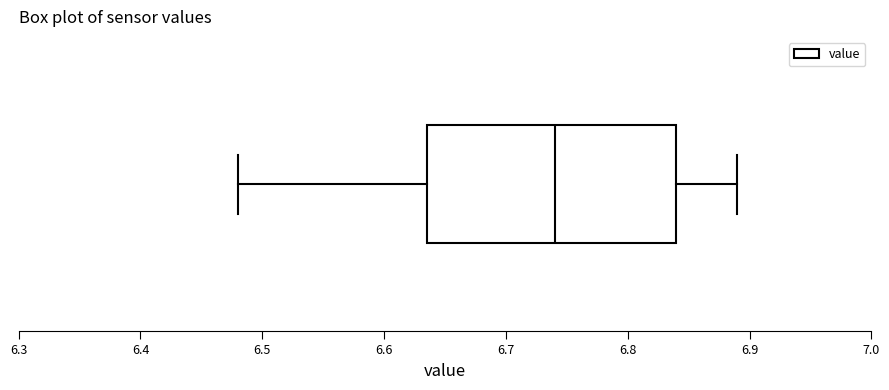

Transcribe this box plot: give where the median line is, the range the box spans, and where the two whiskers end, as read against the x-axis. The values are not printed on the chart, so give them approximately, as read against the axis.

median 6.74, box 6.64 to 6.84, whiskers 6.48 to 6.89